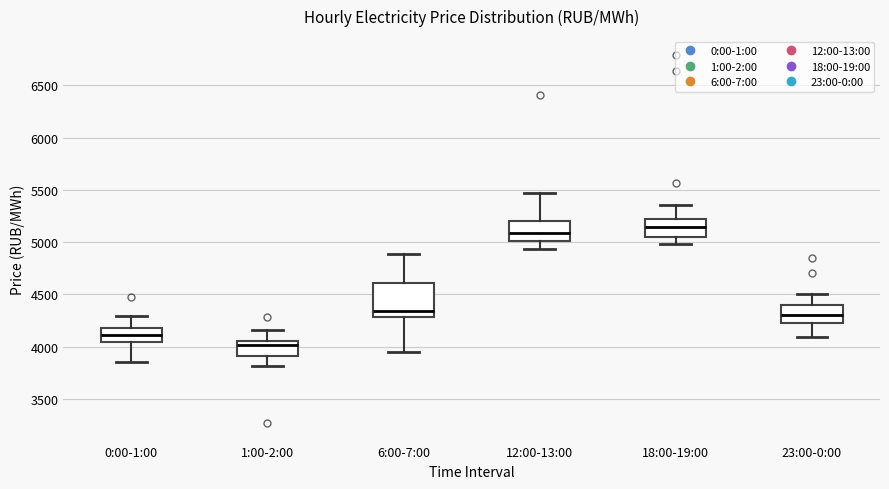

Reading left to right, transcribe this box plot: for each box, give where its median line is, the range the box spans, and where its two whiskers end, as read against the y-axis. The values are not printed on the chart, so give them approximately, as read against the axis.

0:00-1:00: median 4100, box 4050 to 4200, whiskers 3850 to 4300
1:00-2:00: median 4000, box 3900 to 4050, whiskers 3800 to 4150
6:00-7:00: median 4350, box 4300 to 4600, whiskers 3950 to 4900
12:00-13:00: median 5100, box 5000 to 5200, whiskers 4950 to 5450
18:00-19:00: median 5150, box 5050 to 5250, whiskers 5000 to 5350
23:00-0:00: median 4300, box 4200 to 4400, whiskers 4100 to 4500